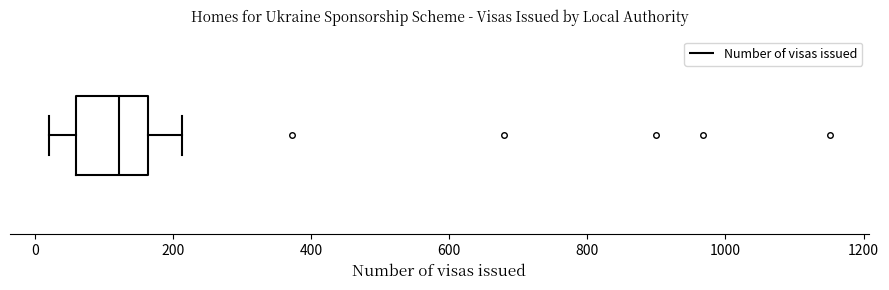

Read this box plot against the x-axis: the position of the median line, the range covered by the box, and the ends of both whiskers. The values are not printed on the chart, so give them approximately, as read against the axis.

median 120, box 60 to 160, whiskers 20 to 220